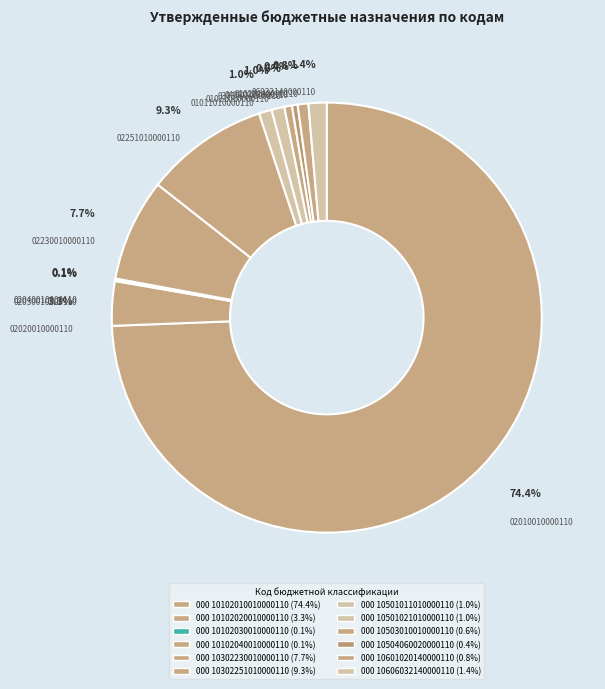

Is it true that 000 10503010010000110 is 8% of the pie?

False